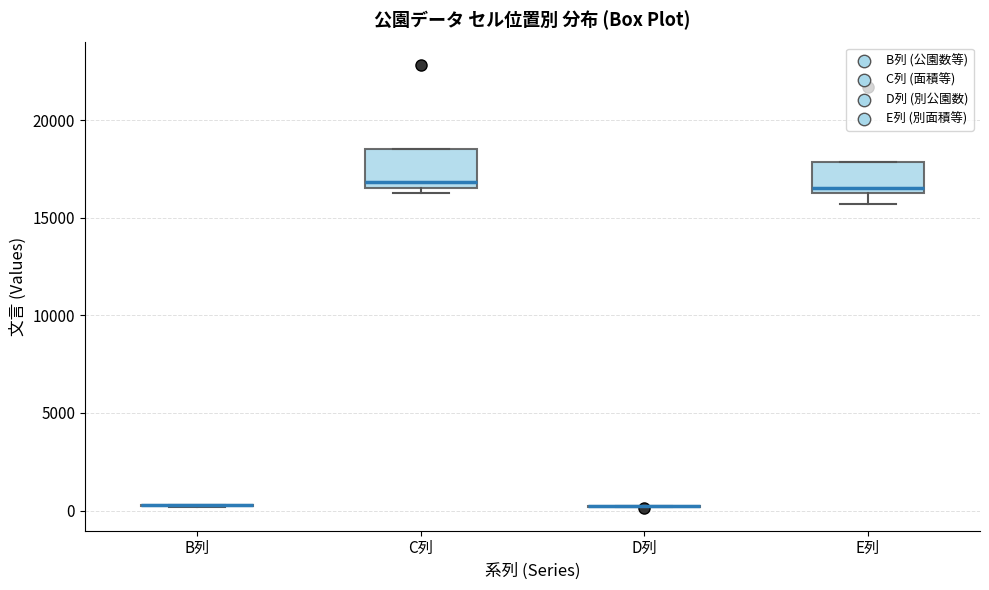

Reading left to right, transcribe this box plot: for each box, give where its median line is, the range the box spans, and where its two whiskers end, as read against the y-axis. The values are not printed on the chart, so give them approximately, as read against the axis.

B列: box collapsed to a line at 500, whiskers 0 to 500
C列: median 17000, box 16500 to 18500, whiskers 16500 (just below the box's lower edge) to 18500
D列: box collapsed to a line at 0, whiskers 0 to 0
E列: median 16500 (just above the box's lower edge), box 16500 to 18000, whiskers 15500 to 18000